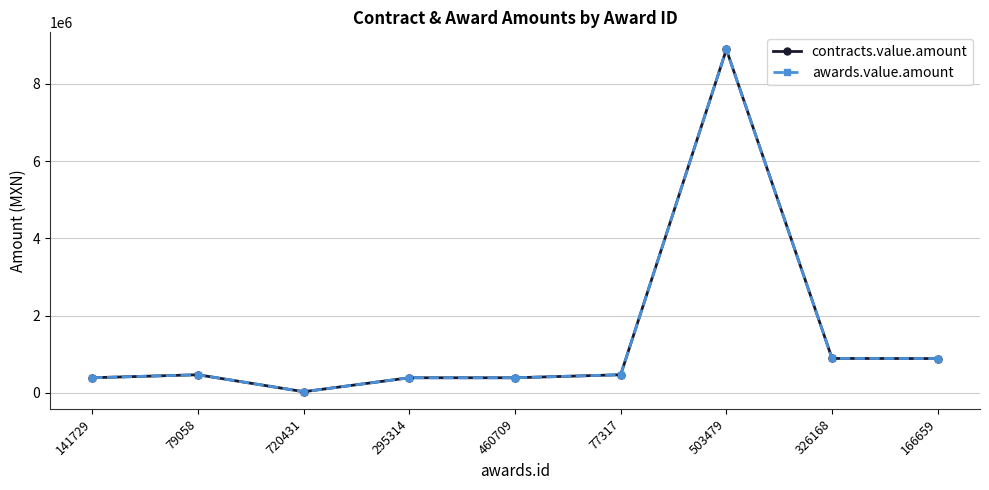

Where is the first local minimum for contracts.value.amount?

720431